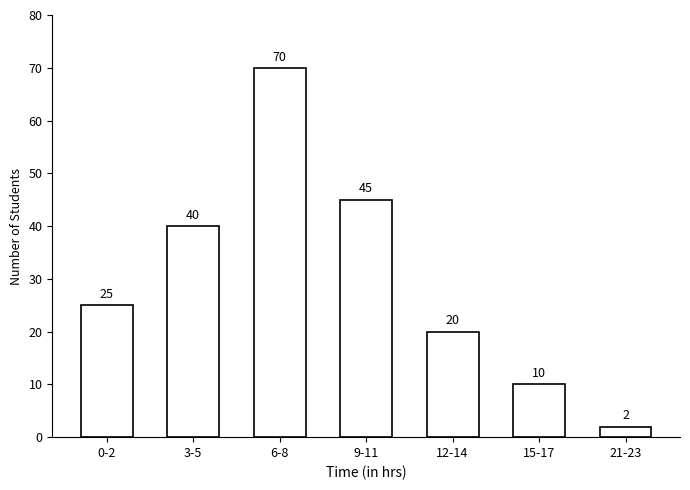

Reading left to right, transcribe all the data shown in this chart.

25	40	70	45	20	10	2